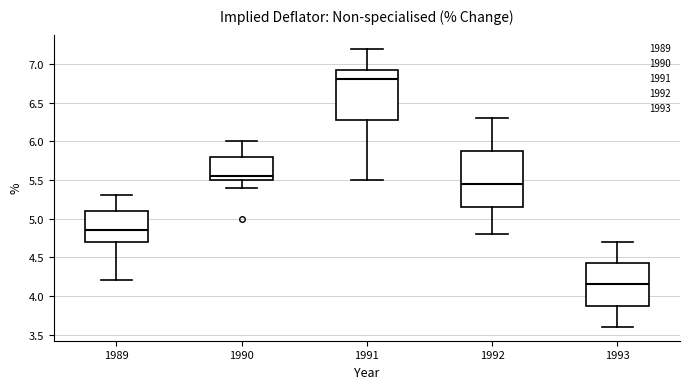

Where does the upper whisker of the box at x = 1989 end on the y-axis? The values are not printed on the chart, so give them approximately, as read against the axis.

5.30